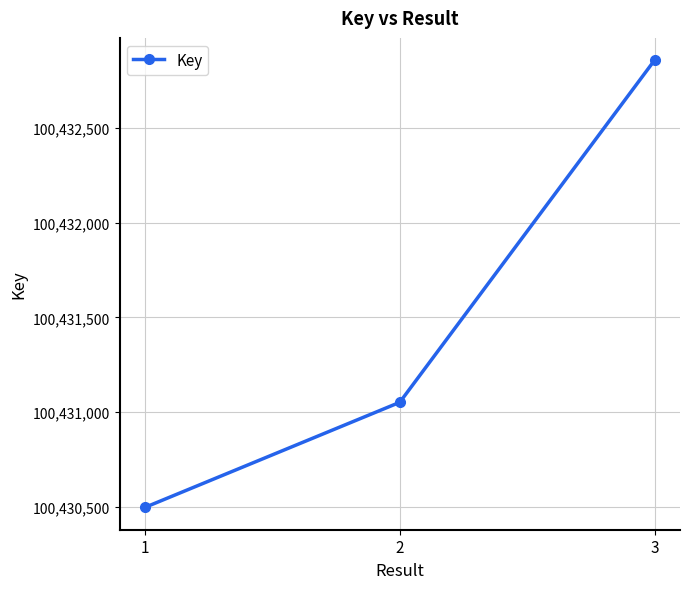

What is the value of the 2nd point from the left?

100431052